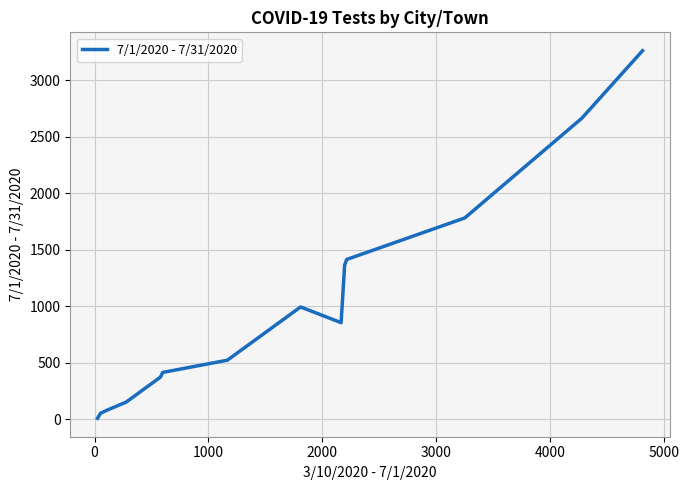

What is the greatest value displayed?

3261